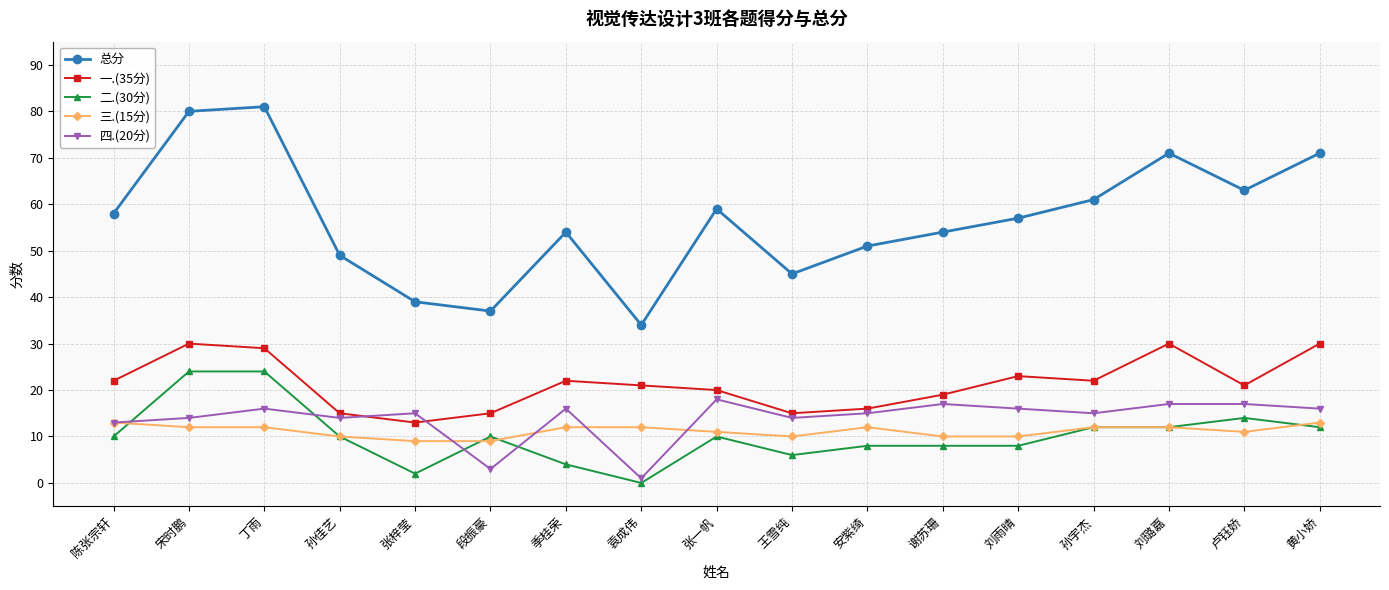

At which label does 一.(35分) reach its minimum?

张梓莹